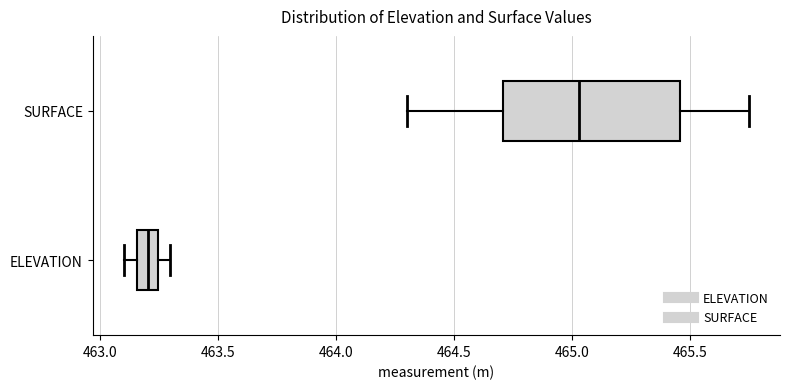

Reading bottom to top, transcribe this box plot: for each box, give where its median line is, the range the box spans, and where its two whiskers end, as read against the x-axis. The values are not printed on the chart, so give them approximately, as read against the axis.

ELEVATION: median 463.20, box 463.15 to 463.25, whiskers 463.10 to 463.30
SURFACE: median 465.05, box 464.70 to 465.45, whiskers 464.30 to 465.75